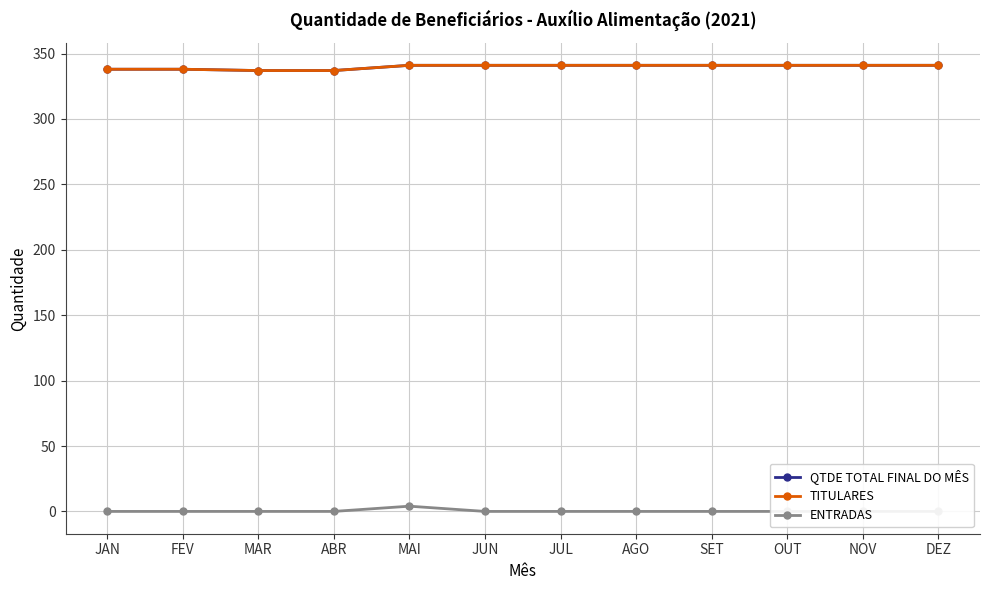

How many lines are shown in the chart?

3